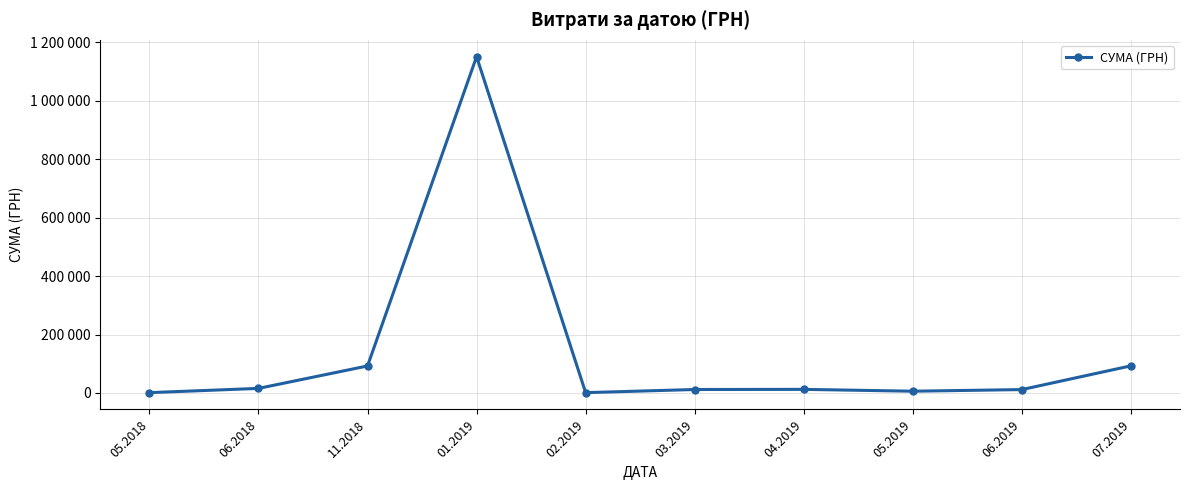

What is the change in value from 05.2019 to 06.2019?

+5545.0